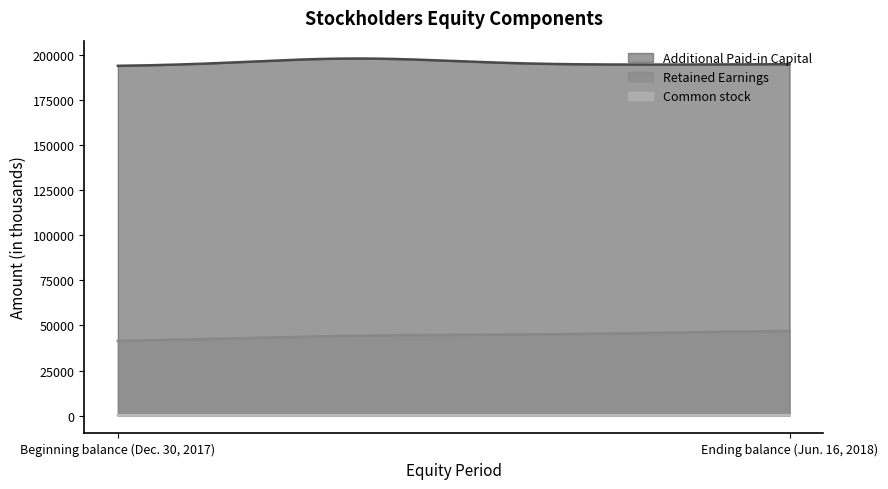

At which category is the sum across all series the highest?

Ending balance (Jun. 16, 2018)